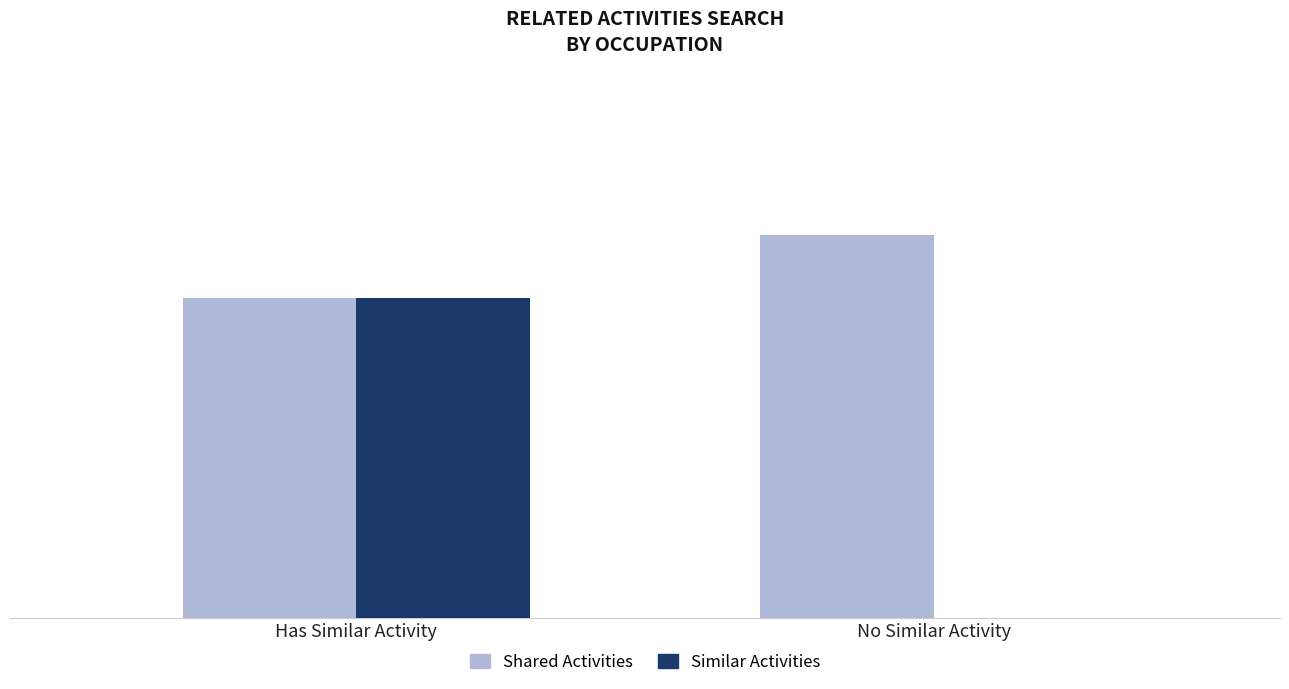

What is the highest value of the Shared Activities series?

6